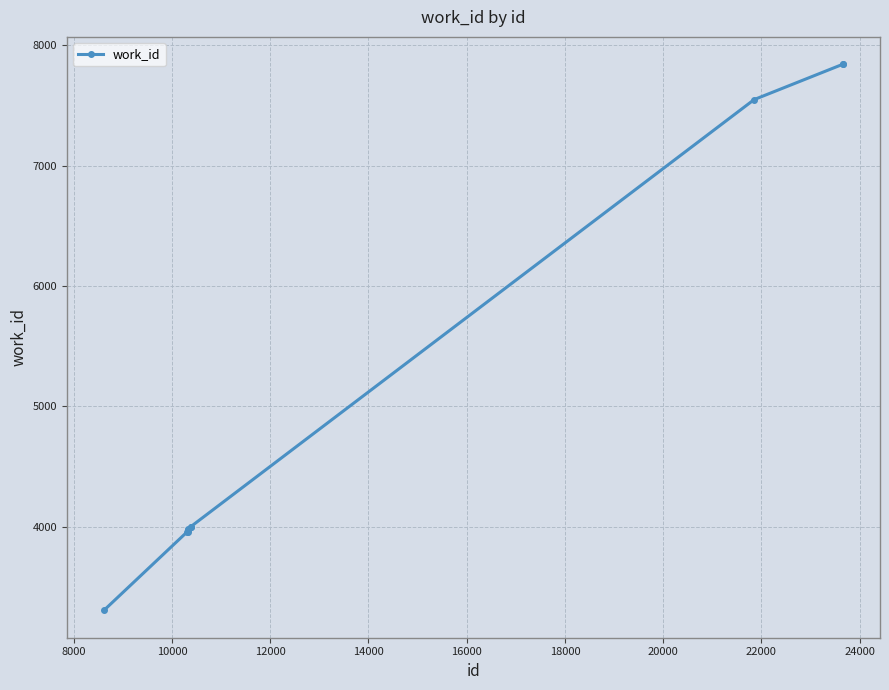

What is the minimum value shown in the chart?

3304